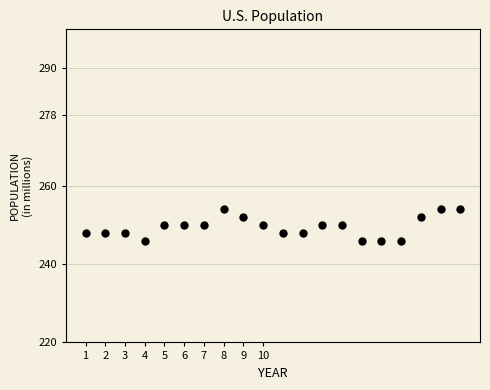

What is the range of Y values (max minus min)?

8.0